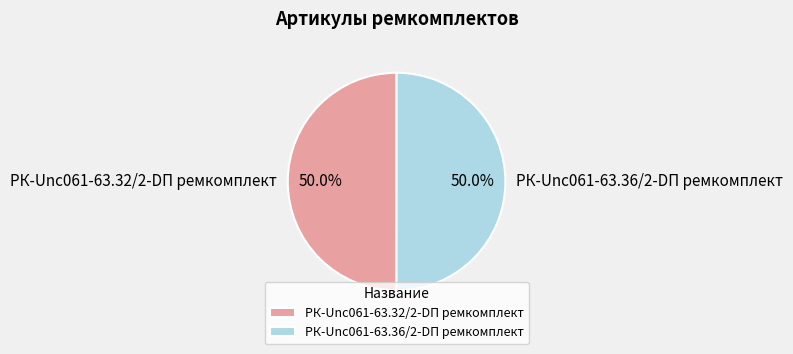

To the nearest percent, what percentage of the pie is РК-Unc061-63.36/2-DП ремкомплект?

50%